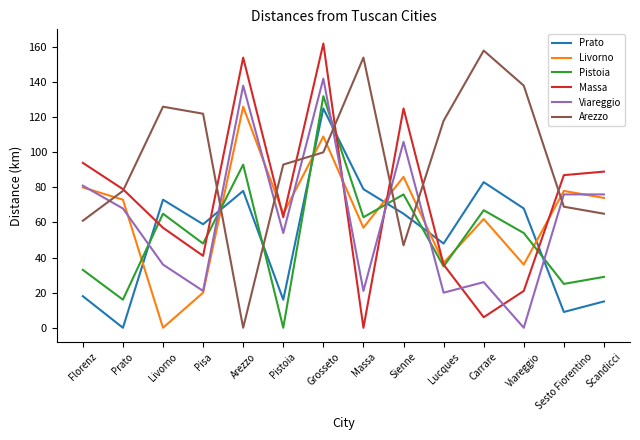

Reading left to right, extract all data points from this chart.

Prato: Florenz=18	Prato=0	Livorno=73	Pisa=59	Arezzo=78	Pistoia=16	Grosseto=125	Massa=79	Sienne=65	Lucques=48	Carrare=83	Viareggio=68	Sesto Fiorentino=9	Scandicci=15
Livorno: Florenz=80	Prato=73	Livorno=0	Pisa=20	Arezzo=126	Pistoia=65	Grosseto=109	Massa=57	Sienne=86	Lucques=37	Carrare=62	Viareggio=36	Sesto Fiorentino=78	Scandicci=74
Pistoia: Florenz=33	Prato=16	Livorno=65	Pisa=48	Arezzo=93	Pistoia=0	Grosseto=132	Massa=63	Sienne=76	Lucques=35	Carrare=67	Viareggio=54	Sesto Fiorentino=25	Scandicci=29
Massa: Florenz=94	Prato=79	Livorno=57	Pisa=41	Arezzo=154	Pistoia=63	Grosseto=162	Massa=0	Sienne=125	Lucques=36	Carrare=6	Viareggio=21	Sesto Fiorentino=87	Scandicci=89
Viareggio: Florenz=81	Prato=68	Livorno=36	Pisa=21	Arezzo=138	Pistoia=54	Grosseto=142	Massa=21	Sienne=106	Lucques=20	Carrare=26	Viareggio=0	Sesto Fiorentino=76	Scandicci=76
Arezzo: Florenz=61	Prato=78	Livorno=126	Pisa=122	Arezzo=0	Pistoia=93	Grosseto=100	Massa=154	Sienne=47	Lucques=118	Carrare=158	Viareggio=138	Sesto Fiorentino=69	Scandicci=65